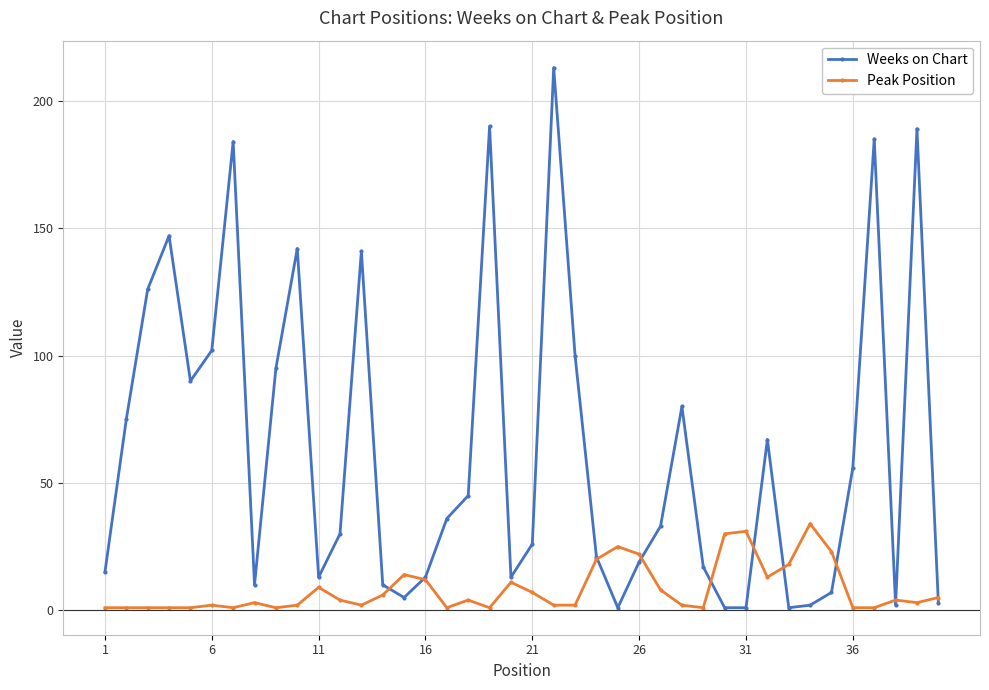

Rank the series by their average value, from highest to lowest.

Weeks on Chart, Peak Position